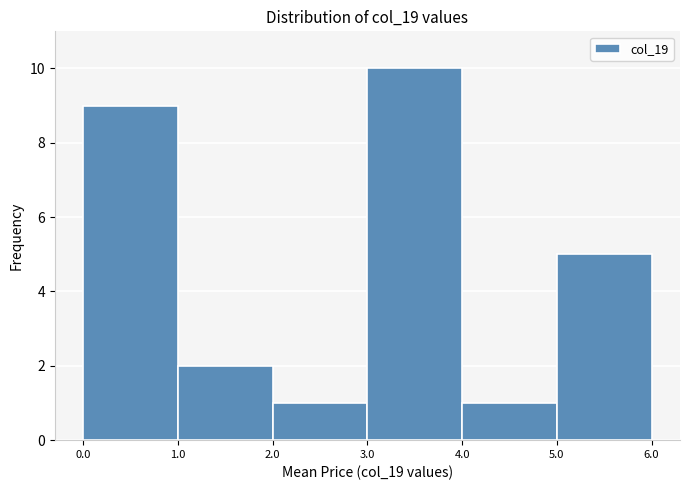

What is the height of the bar covering 3.0 to 4.0 on the x-axis? The values are not printed on the chart, so give them approximately, as read against the axis.

10